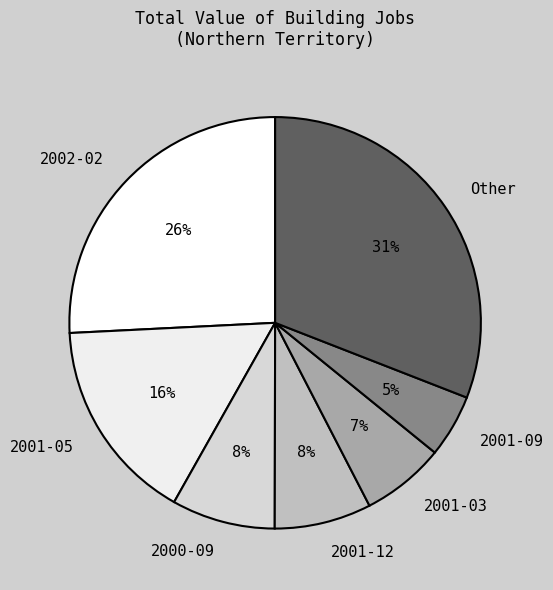

Is it true that 2002-02 is 16% of the pie?

False